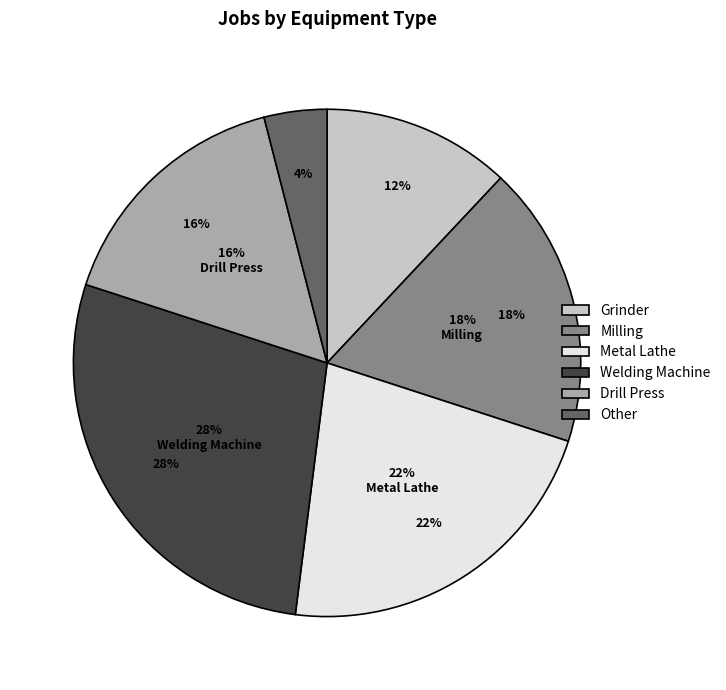

What portion of the pie excludes Metal Lathe?

78.0%